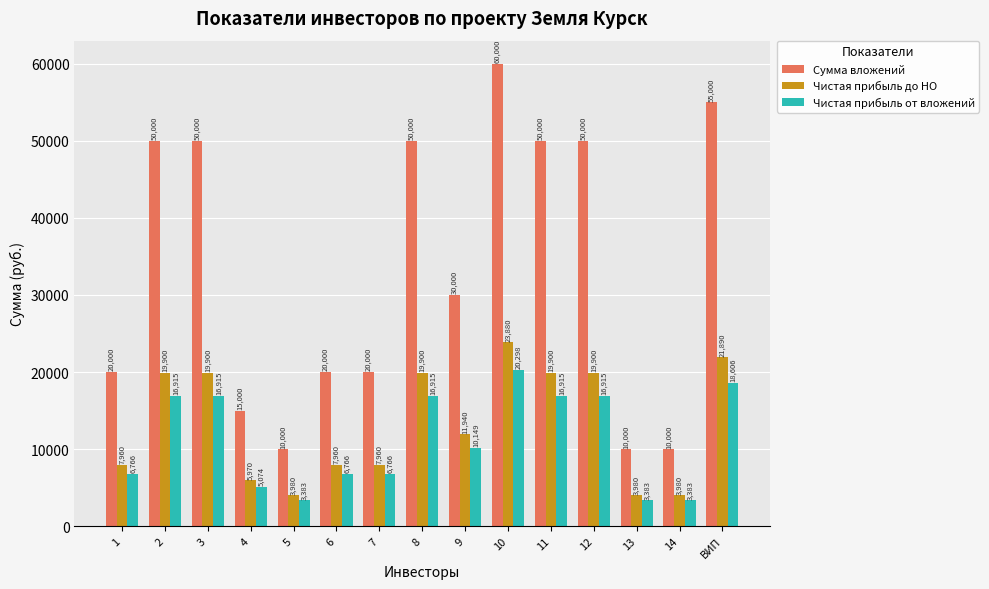

At which category does the chart reach its peak across all series?

10